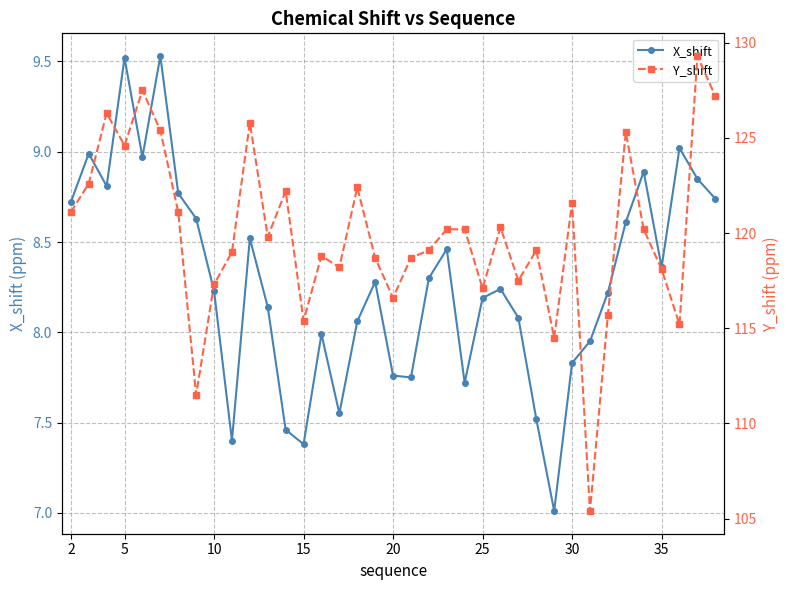

List the series in order of their overall mean, lowest first.

X_shift, Y_shift